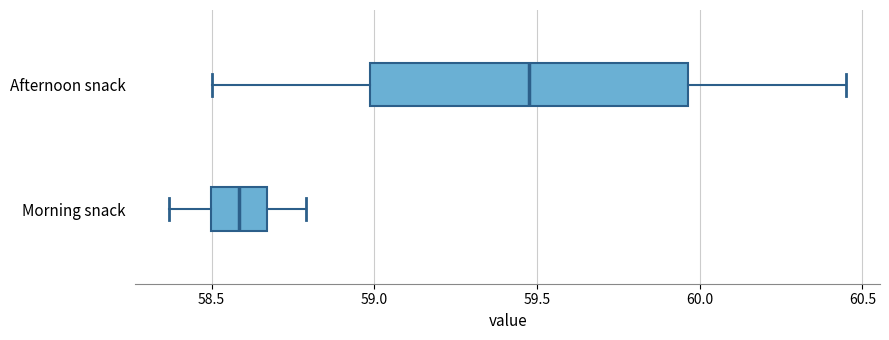

Which box is the widest, from its left edge to its right edge?

Afternoon snack